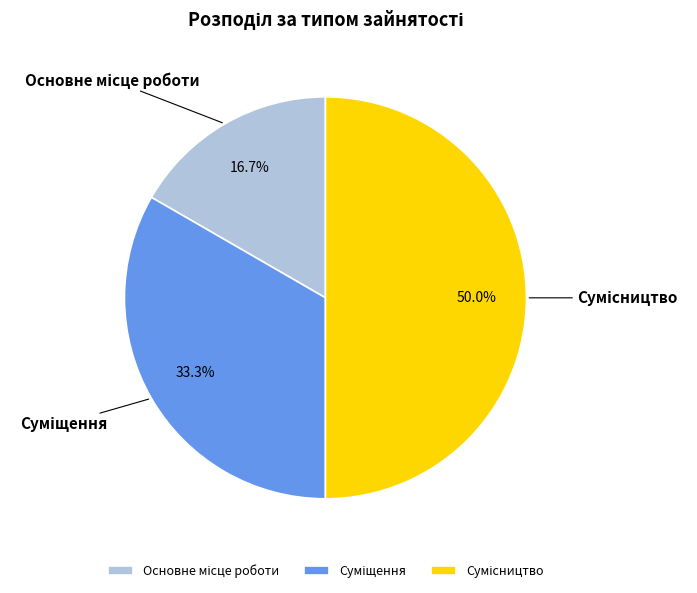

Is there any slice that represents more than half of the pie?

No